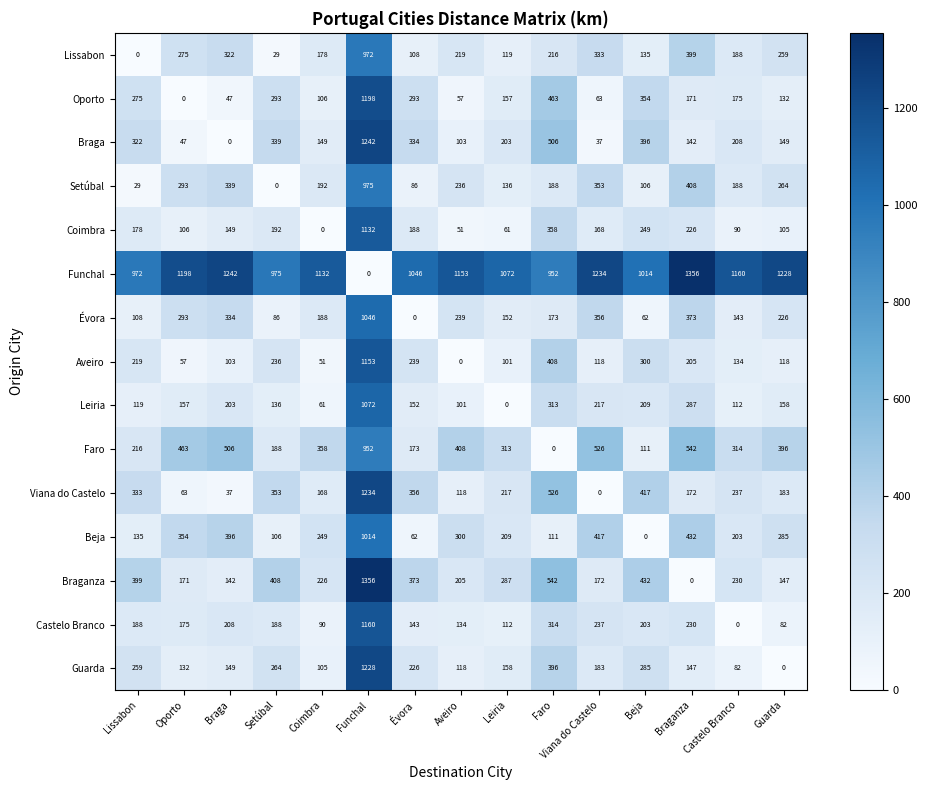

What is the spread (max minus min) of values at Coimbra?

1132